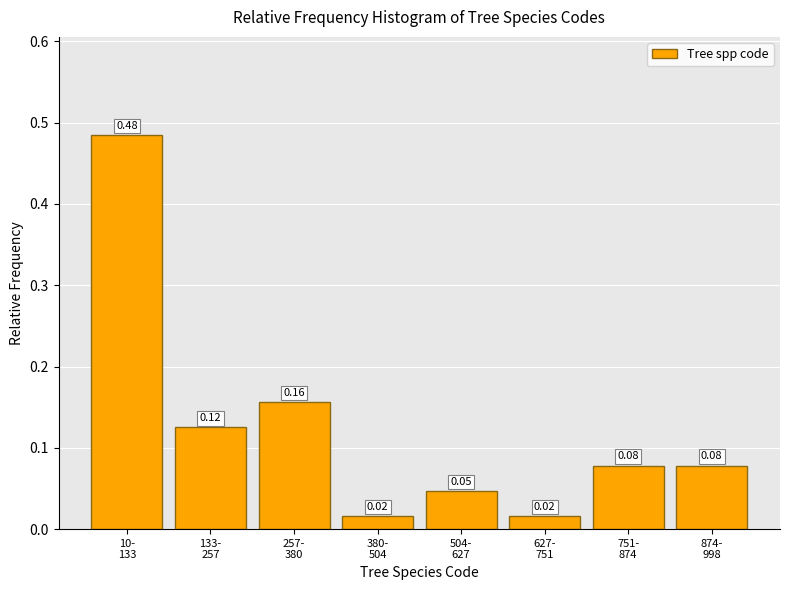

What is the sum of all values?

1.0